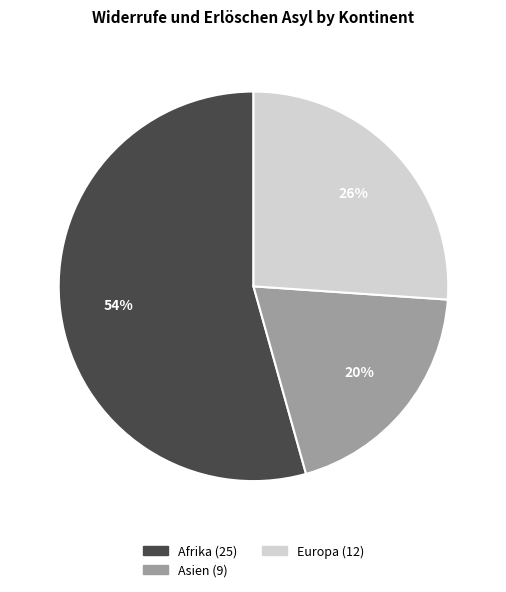

Does any single category account for the majority?

Yes